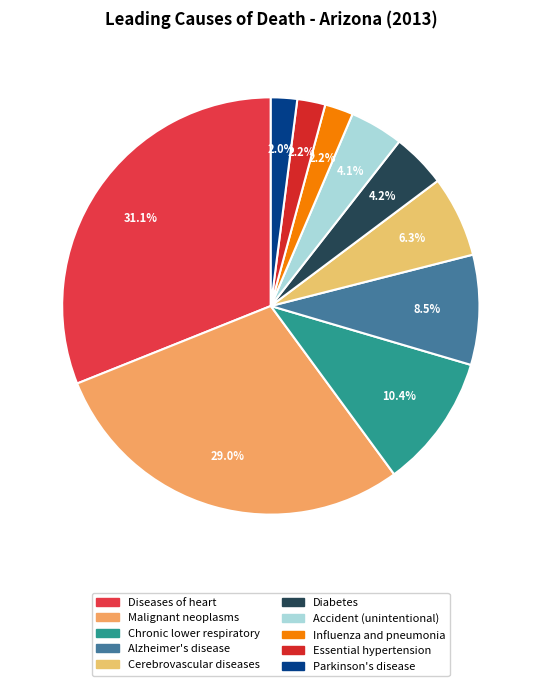

Between Chronic lower respiratory and Essential hypertension, which is larger?

Chronic lower respiratory